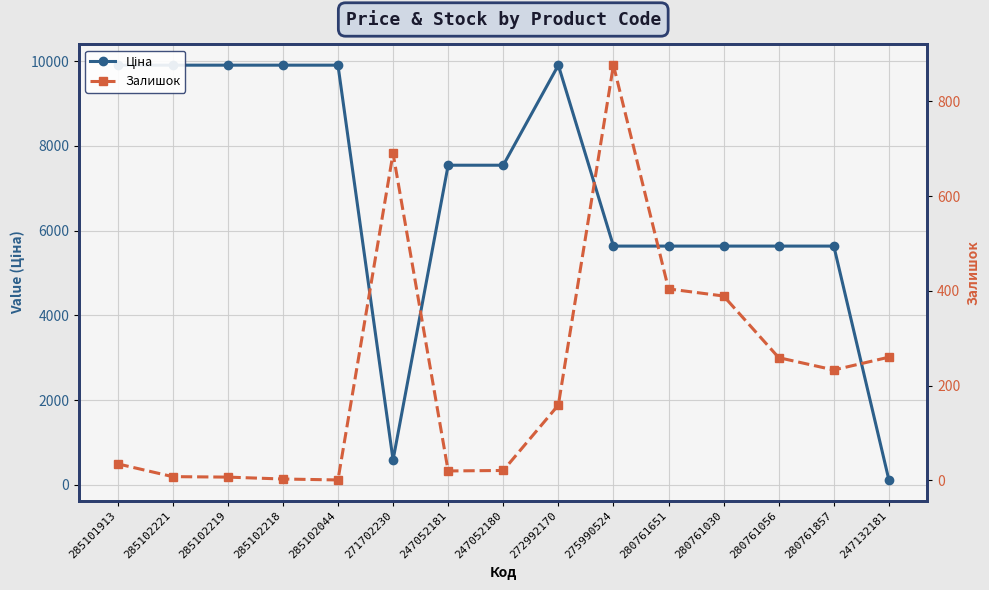

At 275990524, list the series in order from largest to smallest.

Ціна, Залишок